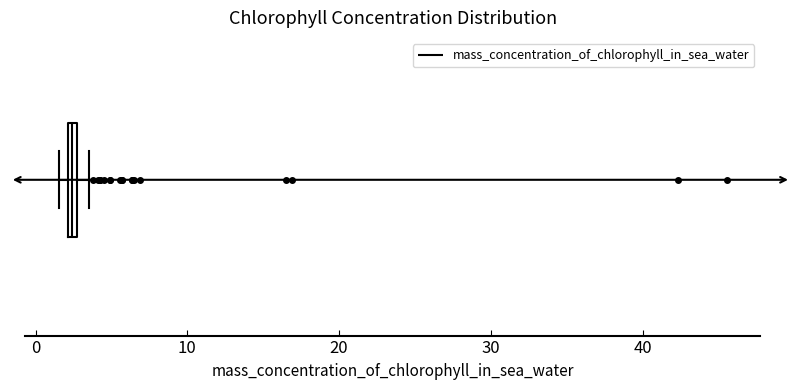

Where is the right edge of the box on the x-axis? The values are not printed on the chart, so give them approximately, as read against the axis.

3